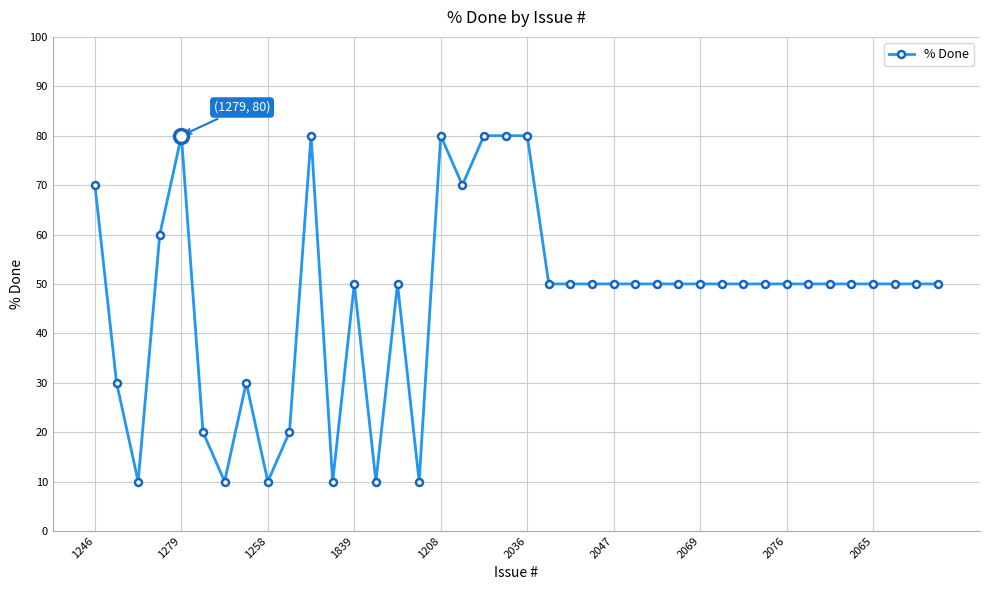

Does the chart display data point markers on the line(s)?

Yes